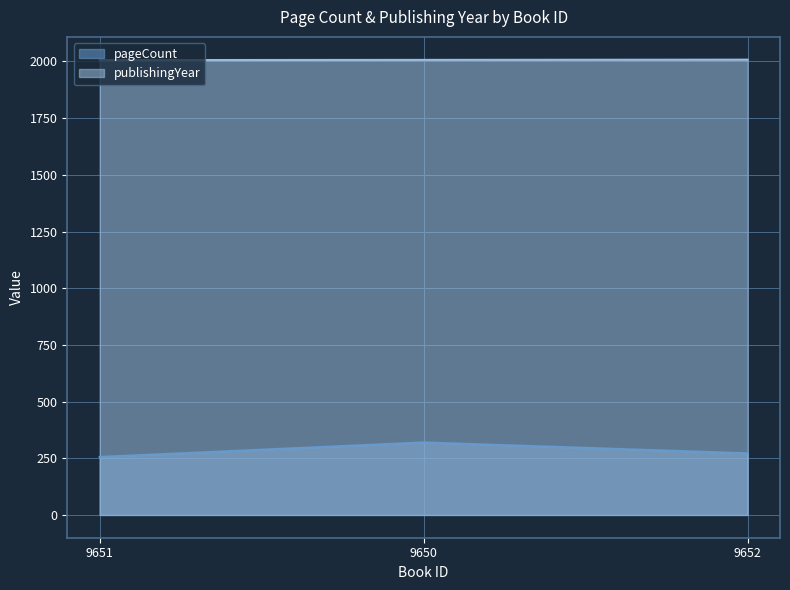

Rank the categories by pageCount value from lowest to highest.

9651, 9652, 9650